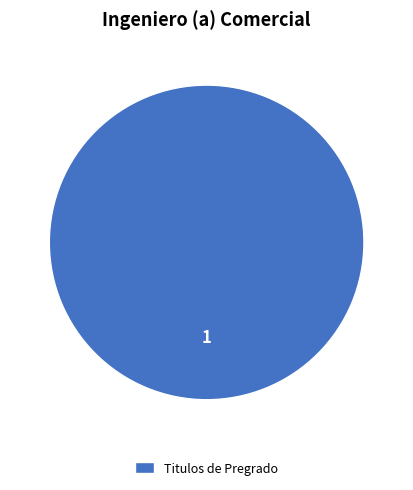

How many segments does this pie chart have?

1